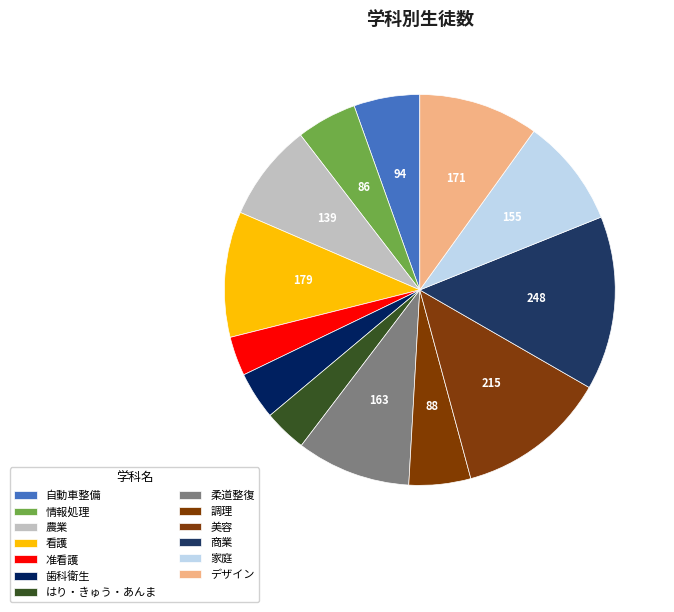

What is the change in value from 柔道整復 to 調理?

-75